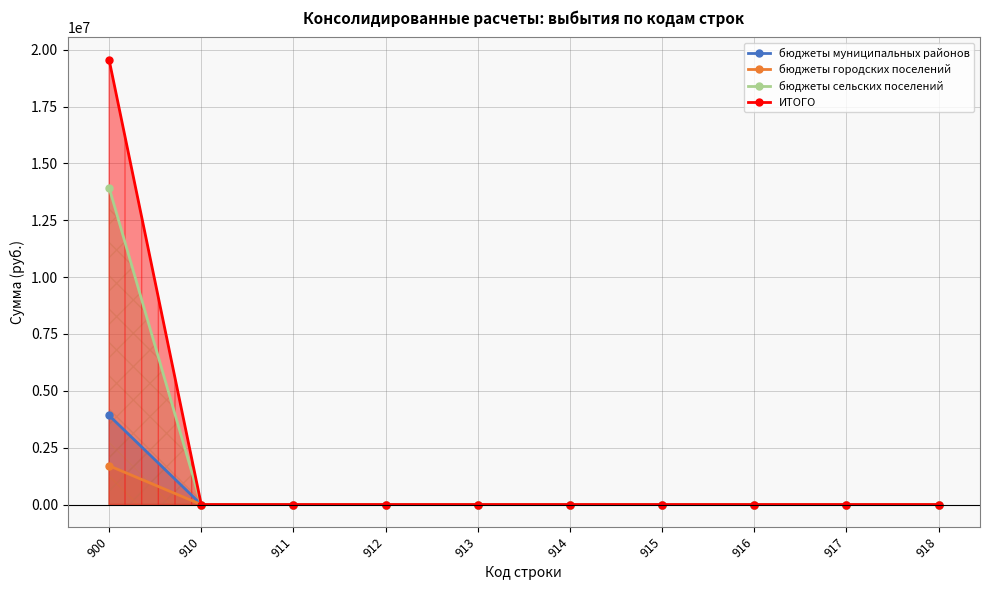

What are all the series names shown in the legend?

бюджеты муниципальных районов, бюджеты городских поселений, бюджеты сельских поселений, ИТОГО